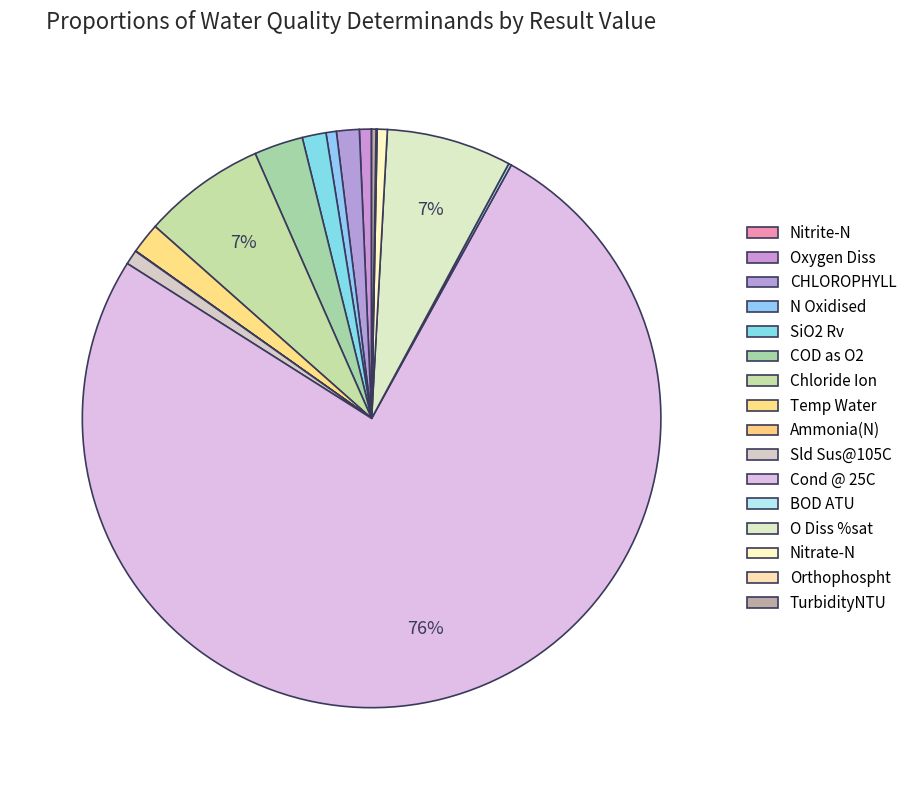

Combined, do Chloride Ion and Ammonia(N) account for over 50%?

No